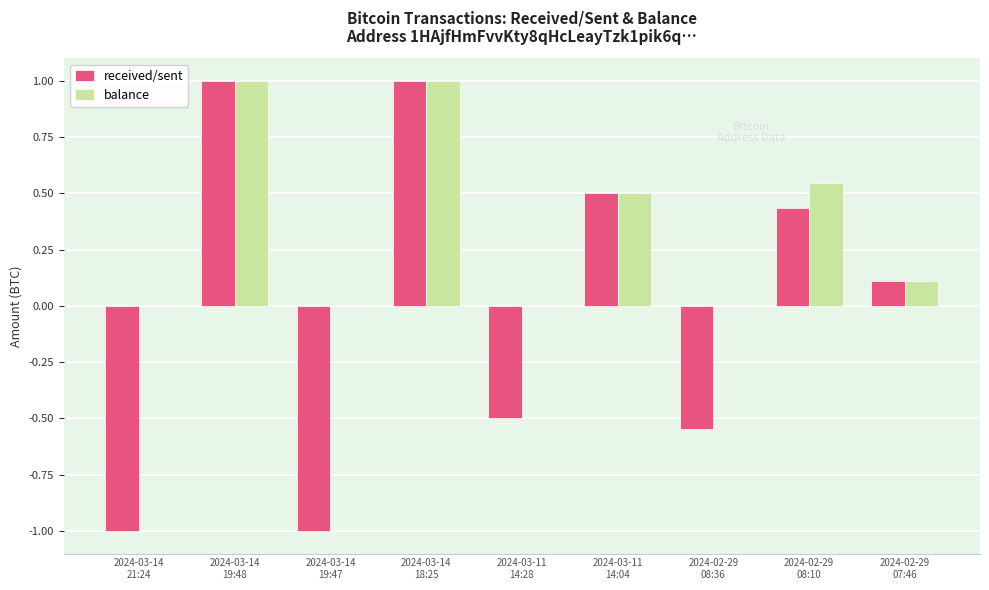

What is the maximum value for received/sent?

1.0